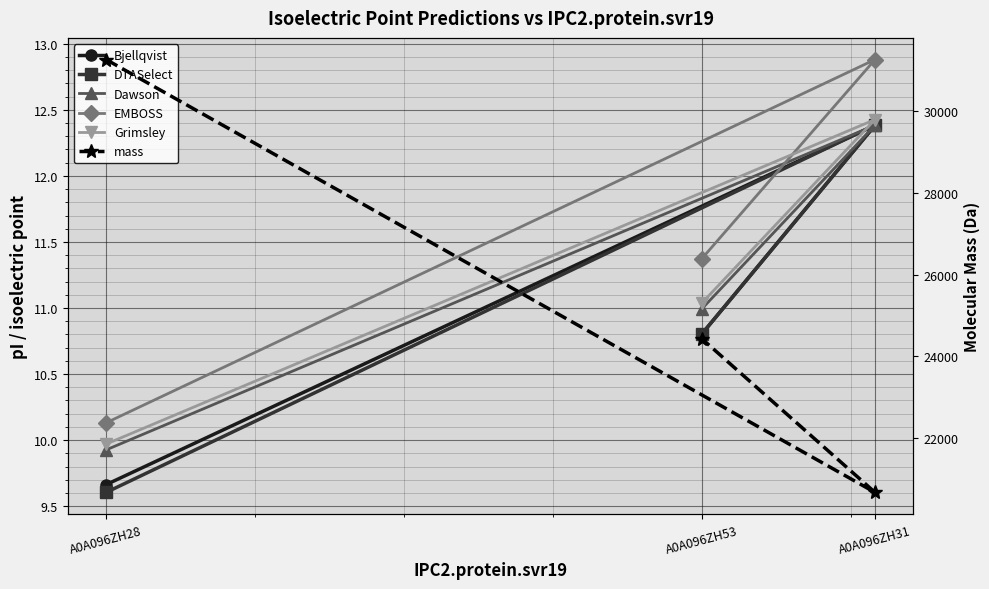

Reading left to right, transcribe all the data shown in this chart.

Bjellqvist: A0A096ZH28=9.7	A0A096ZH31=12.4	A0A096ZH53=10.8
DTASelect: A0A096ZH28=9.6	A0A096ZH31=12.4	A0A096ZH53=10.8
Dawson: A0A096ZH28=9.9	A0A096ZH31=12.4	A0A096ZH53=11.0
EMBOSS: A0A096ZH28=10.1	A0A096ZH31=12.9	A0A096ZH53=11.4
Grimsley: A0A096ZH28=10.0	A0A096ZH31=12.4	A0A096ZH53=11.0
mass: A0A096ZH28=31259.3	A0A096ZH31=20676.8	A0A096ZH53=24433.8